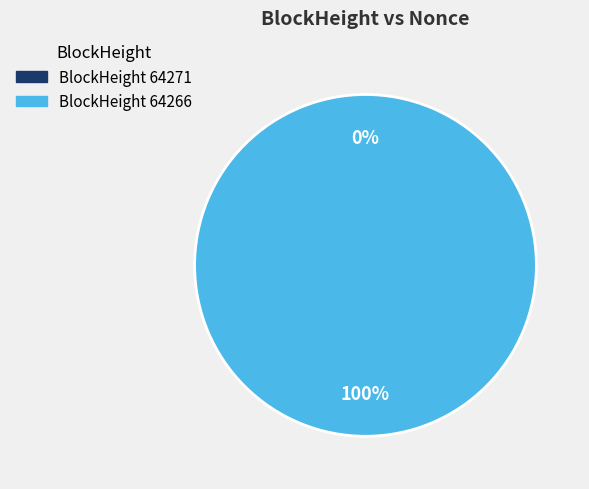

To the nearest percent, what is the average slice percentage?

50%